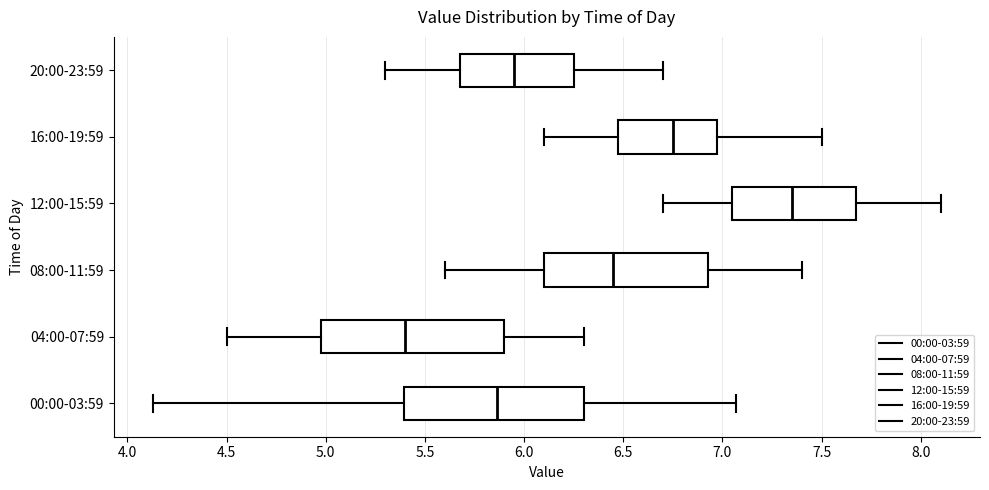

Which box has the furthest to the right median line?

12:00-15:59